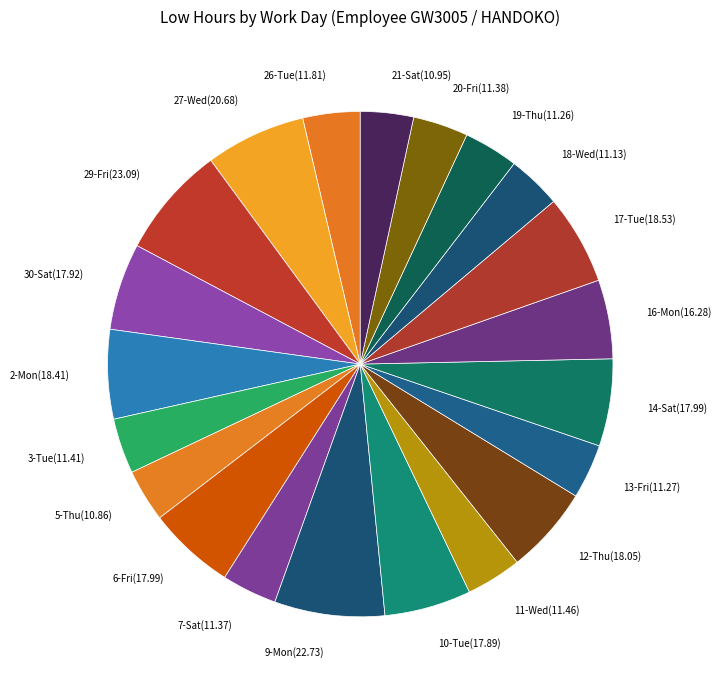

Is 13-Fri(11.27) the majority of the pie?

No